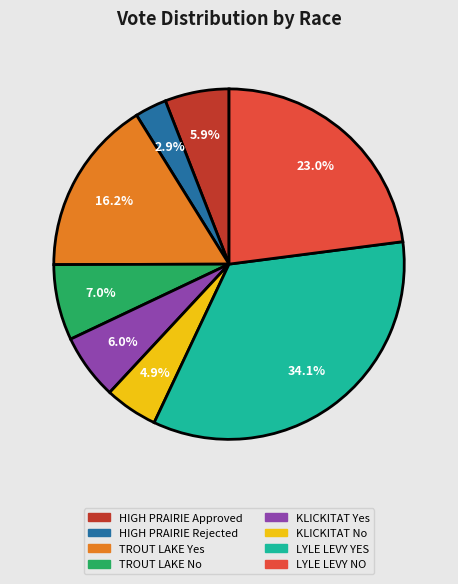

How many slices are in this pie chart?

8